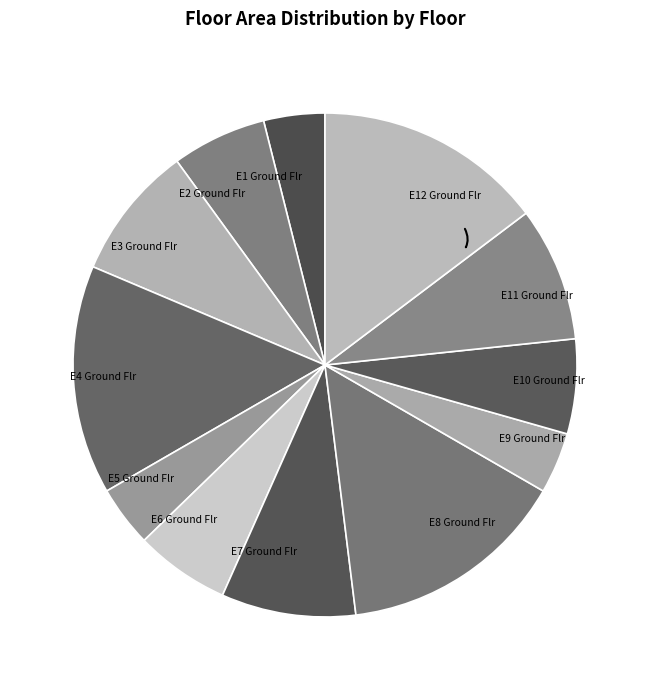

To the nearest percent, what is the average slice percentage?

8%